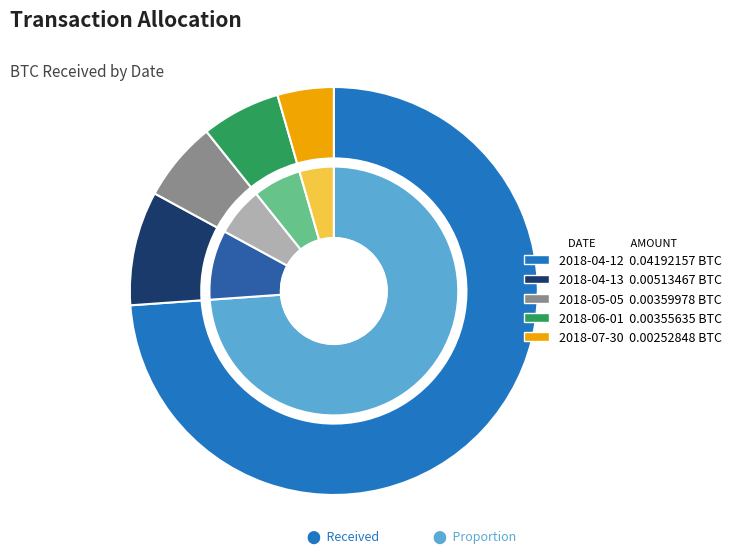

Count the number of slices in the pie.

5